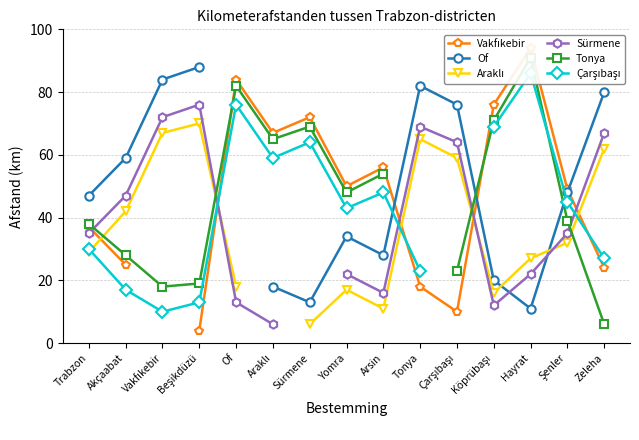

Between Tonya and Beşikdüzü, which is larger?

Tonya